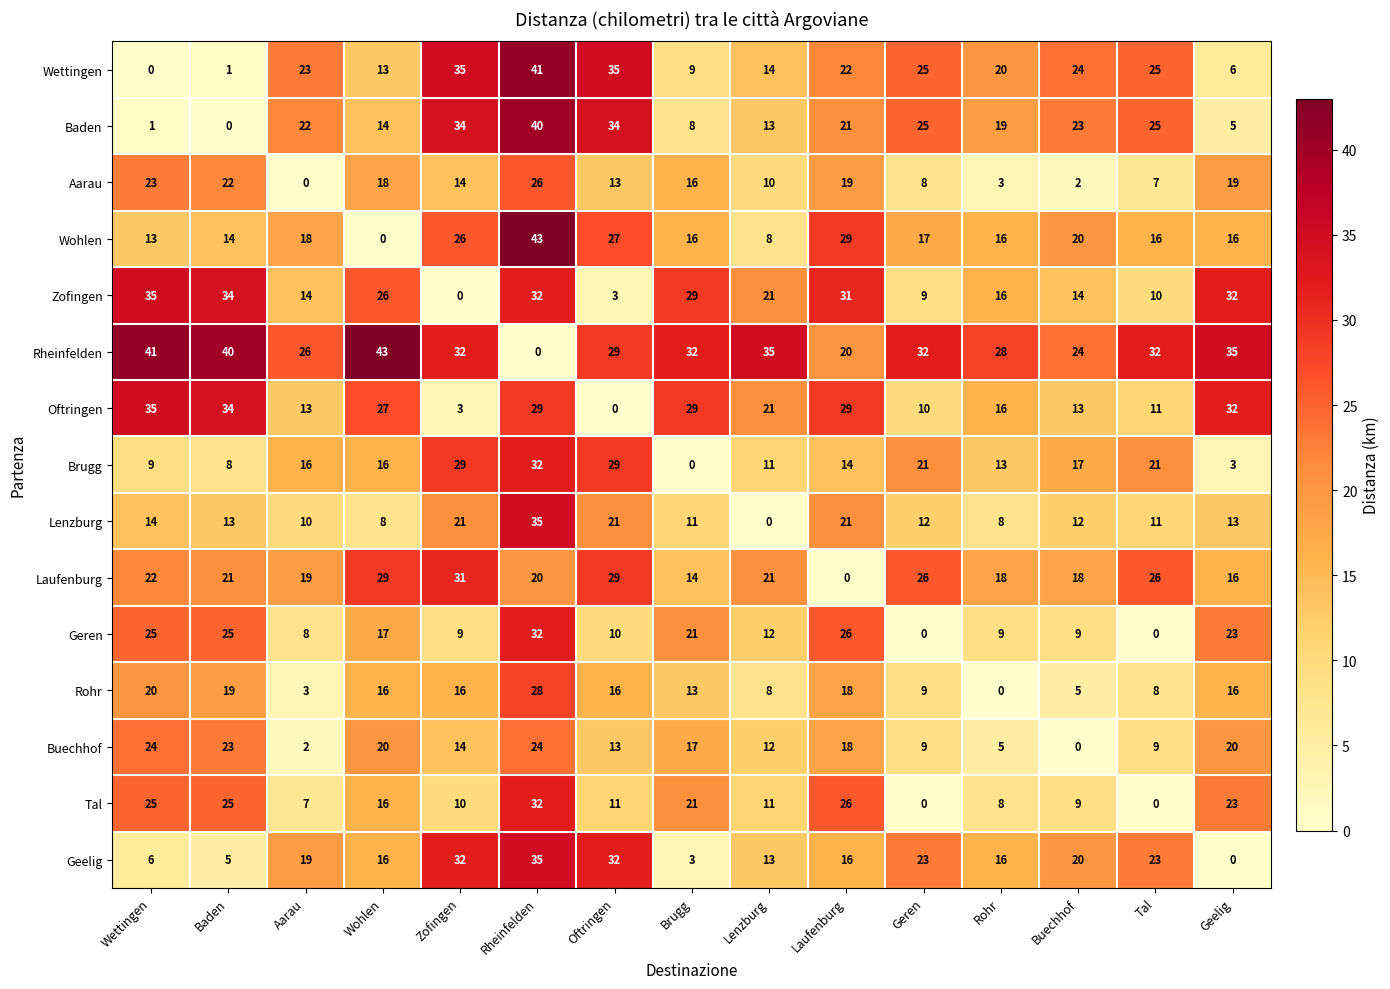

What is the greatest value displayed?

43